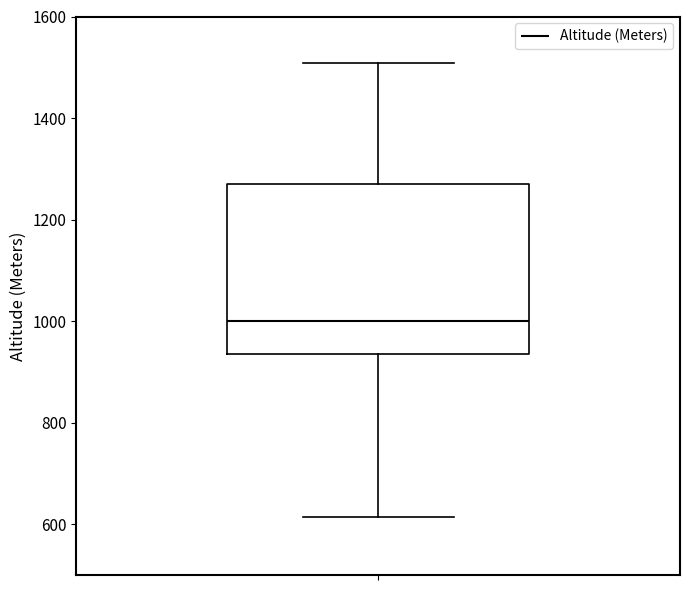

Transcribe this box plot: give where the median line is, the range the box spans, and where the two whiskers end, as read against the y-axis. The values are not printed on the chart, so give them approximately, as read against the axis.

median 1000, box 940 to 1280, whiskers 620 to 1500